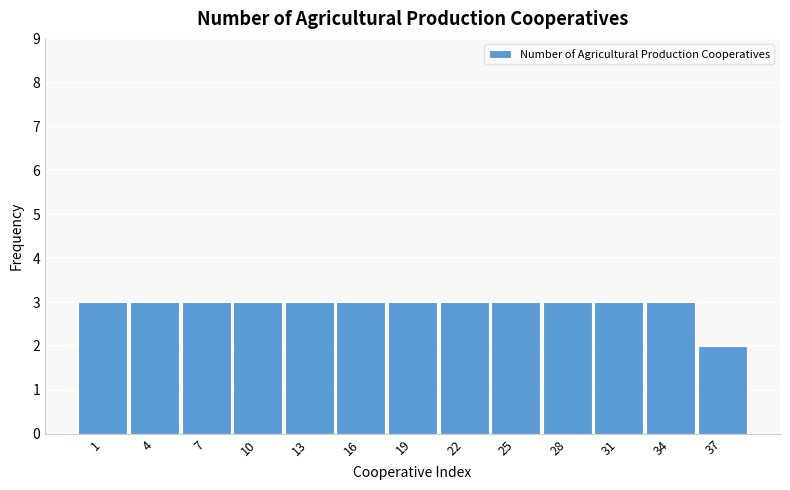

Reading left to right, what are all the values shown in this chart?

3	3	3	3	3	3	3	3	3	3	3	3	2